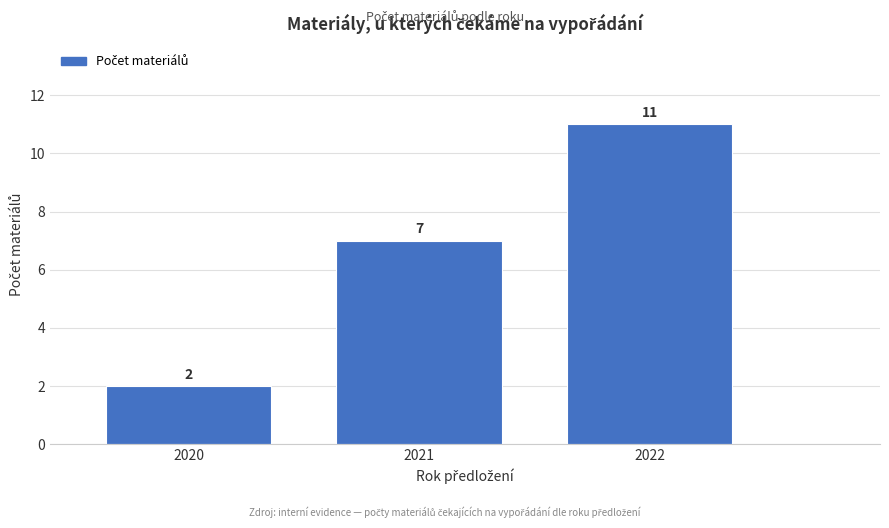

Reading left to right, transcribe all the data shown in this chart.

2	7	11